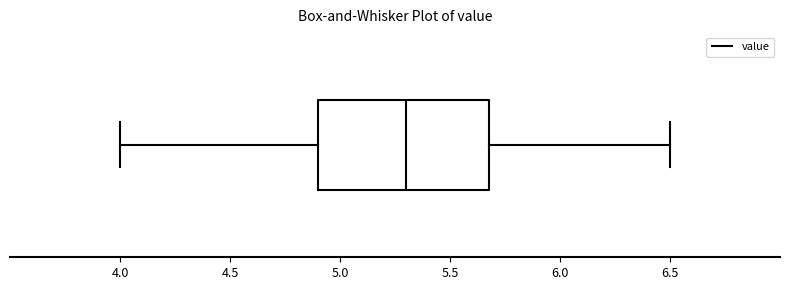

Transcribe this box plot: give where the median line is, the range the box spans, and where the two whiskers end, as read against the x-axis. The values are not printed on the chart, so give them approximately, as read against the axis.

median 5.3, box 4.9 to 5.7, whiskers 4.0 to 6.5